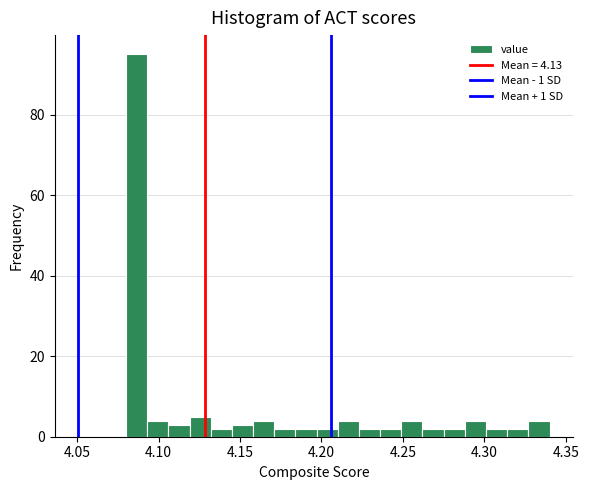

Around what value on the x-axis is the tallest bar? Give the approximate position of its centre, as read against the axis.

4.085